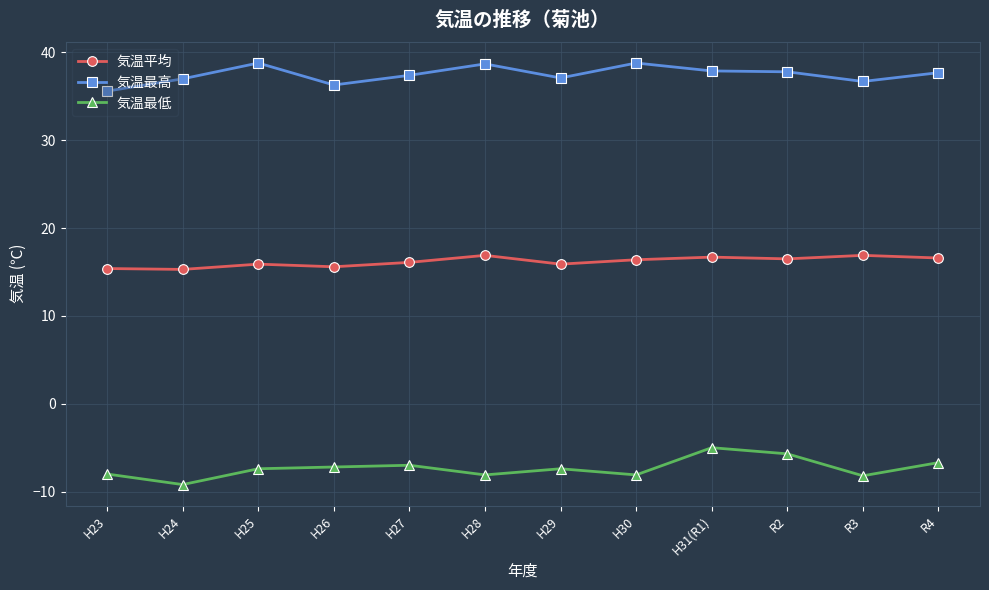

What is the spread (max minus min) of values at H23?

43.6